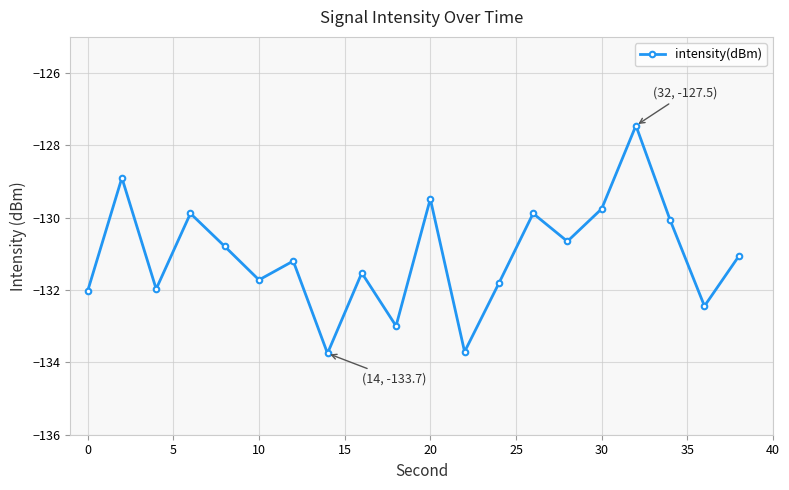

What is the difference between the maximum and second lowest values?

6.3